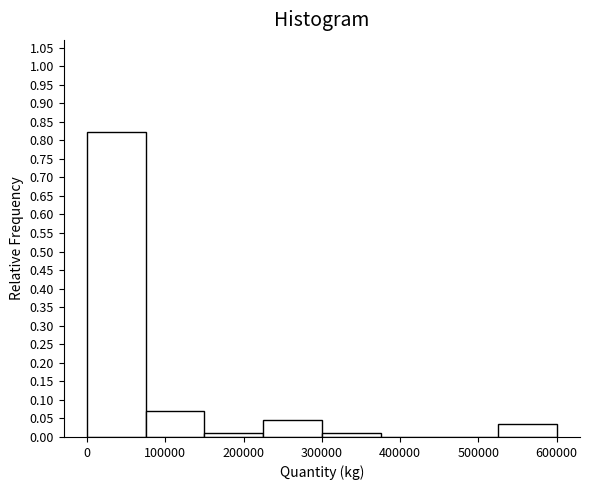

How tall is the bar that spans 520000 to 600000 on the x-axis? Neither the bar edges nor the heights are printed on the chart, so give them approximately, as read against the axes.

0.035